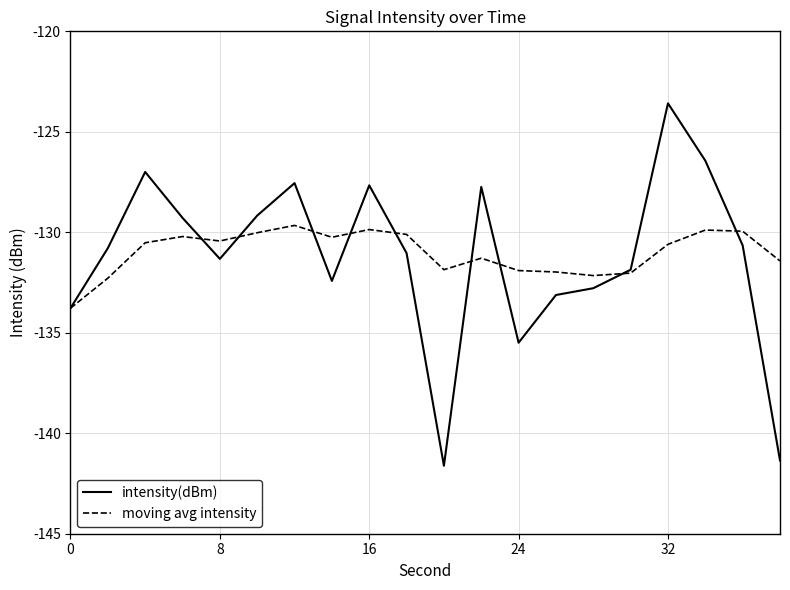

What is the difference between the maximum and minimum values in the moving avg intensity series?

4.1